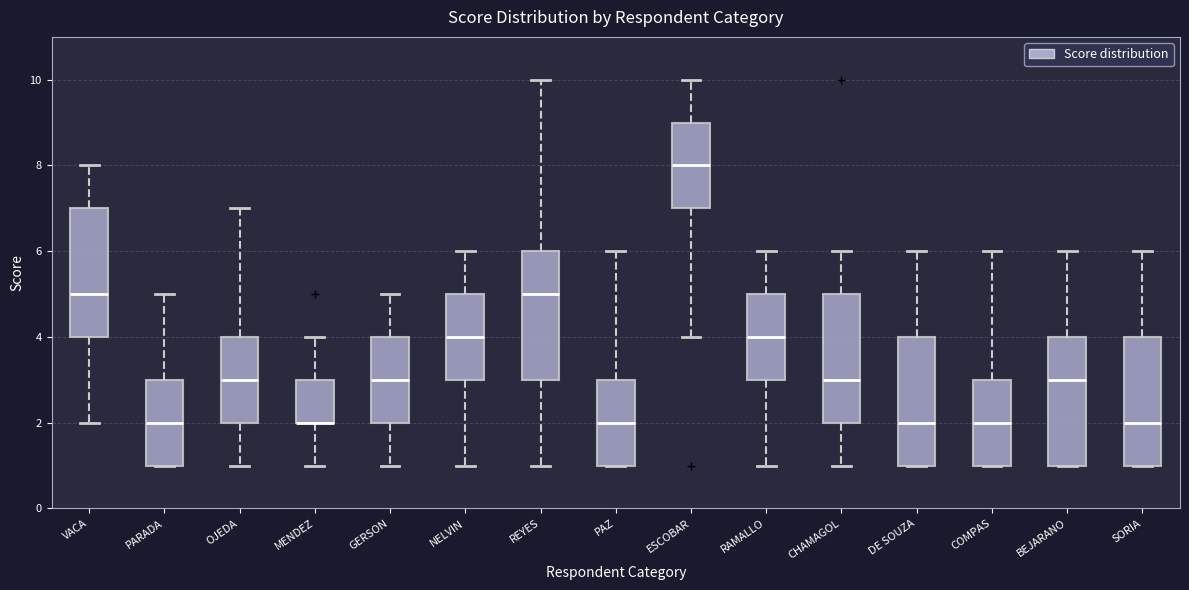

Where does the lower whisker of the box for OJEDA end on the y-axis? The values are not printed on the chart, so give them approximately, as read against the axis.

1